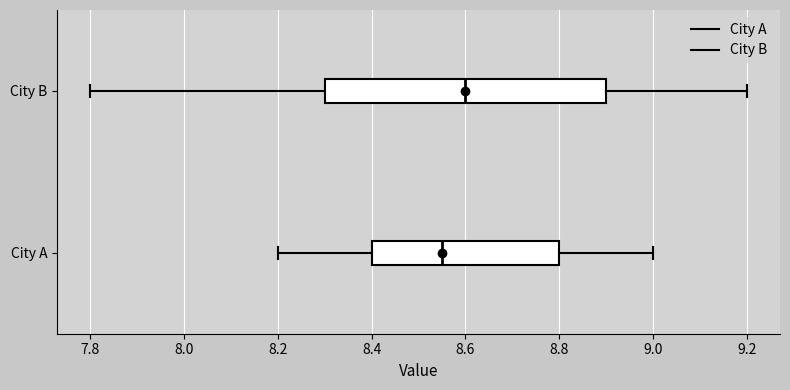

Comparing the boxes themselves (not the whiskers), which one is the widest?

City B